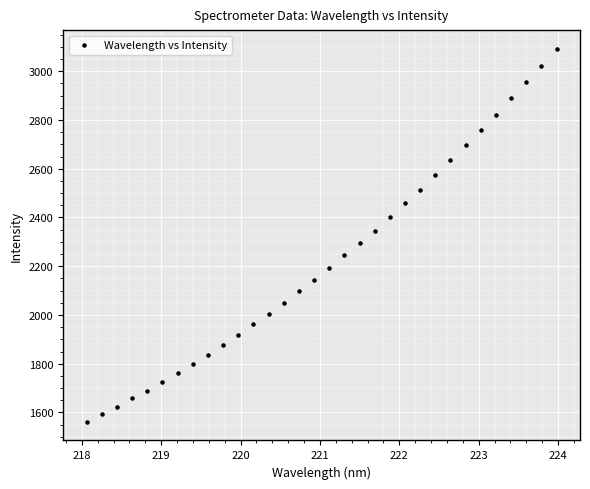

What is the range of Y values (max minus min)?

1530.8